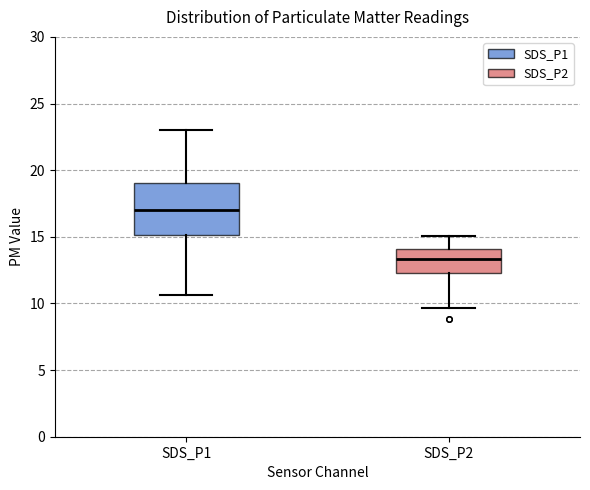

Reading left to right, read every box against the y-axis: the position of its median line, the range the box covers, and the ends of its whiskers. The values are not printed on the chart, so give them approximately, as read against the axis.

SDS_P1: median 17.0, box 15.0 to 19.0, whiskers 10.5 to 23.0
SDS_P2: median 13.5, box 12.5 to 14.0, whiskers 9.5 to 15.0